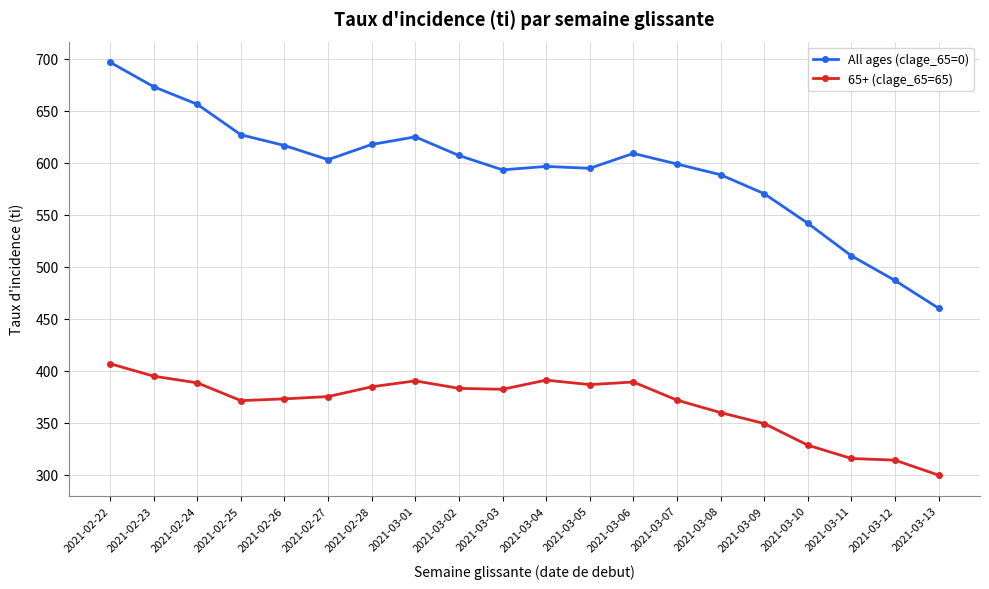

Which series has the largest range (max minus min)?

All ages (clage_65=0)